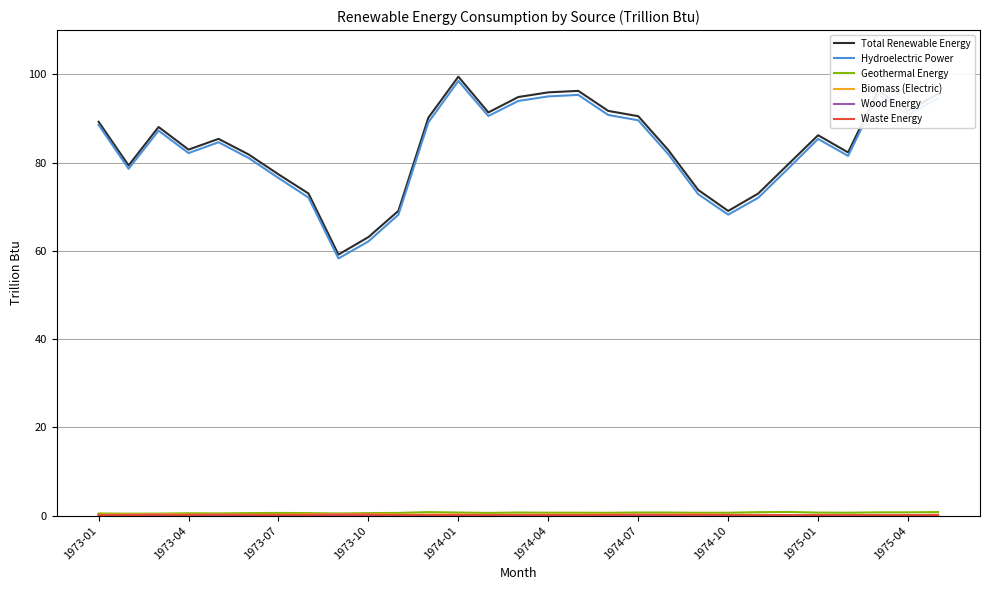

Which category has the highest value in the Hydroelectric Power series?

1974-01